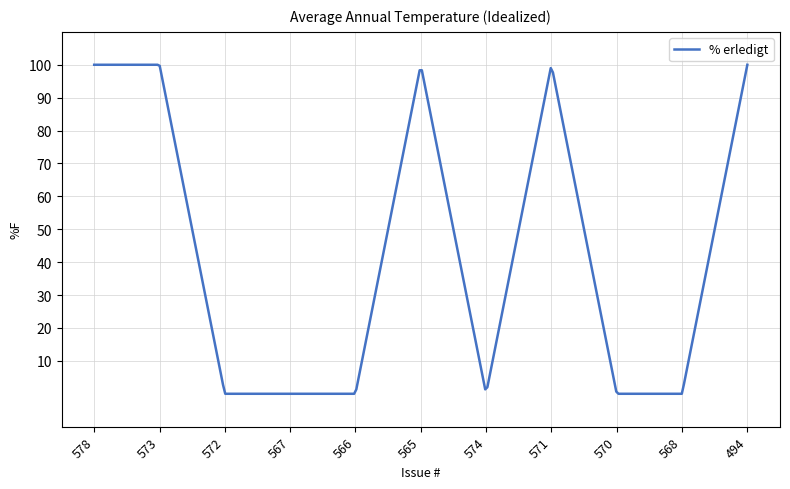

What is the greatest value displayed?

100.0